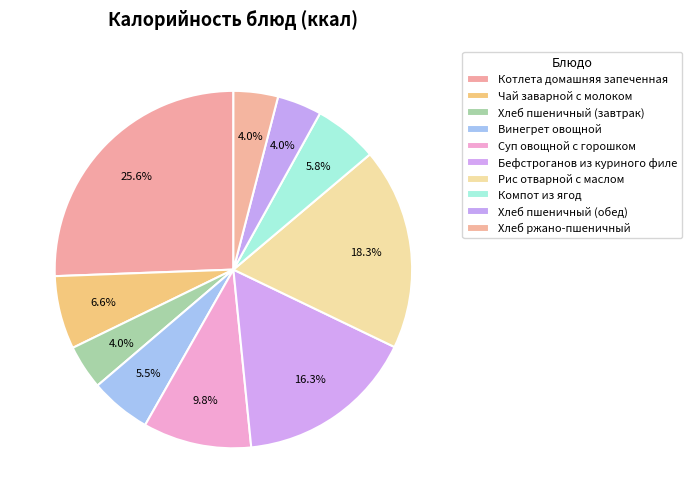

Count the number of slices in the pie.

10